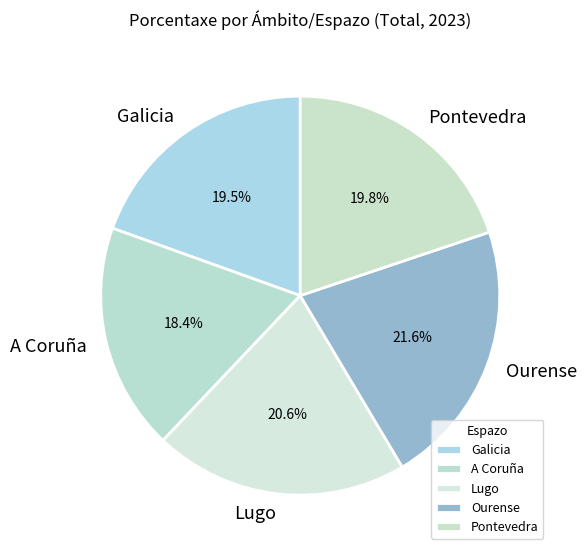

How much of the chart is everything except Ourense?

78.4%